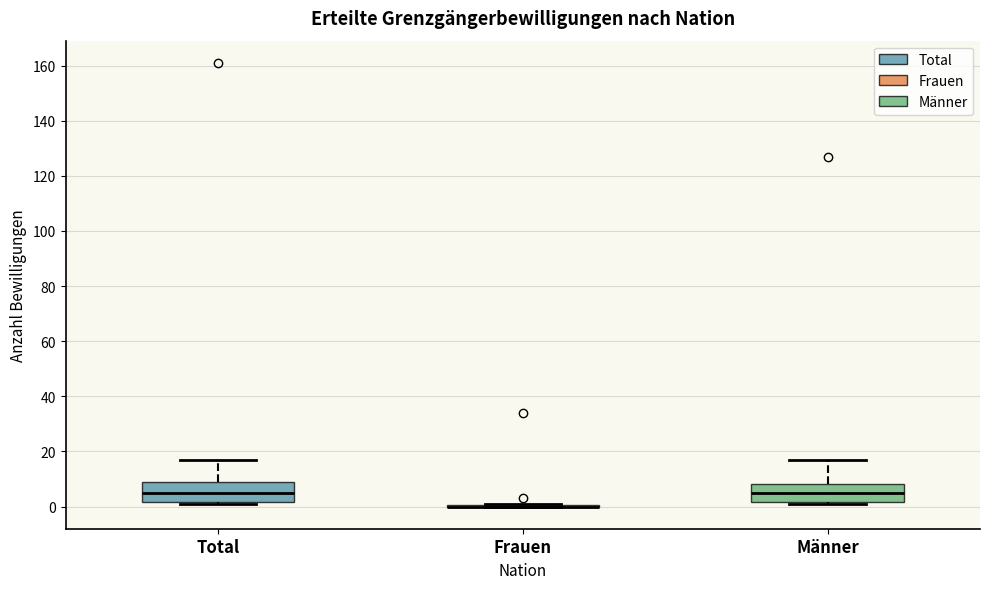

Reading left to right, read every box against the y-axis: the position of its median line, the range the box covers, and the ends of its whiskers. The values are not printed on the chart, so give them approximately, as read against the axis.

Total: median 6, box 2 to 10, whiskers 2 to 18
Frauen: box collapsed to a line at 0, whiskers 0 to 2
Männer: median 6, box 2 to 8, whiskers 2 to 18